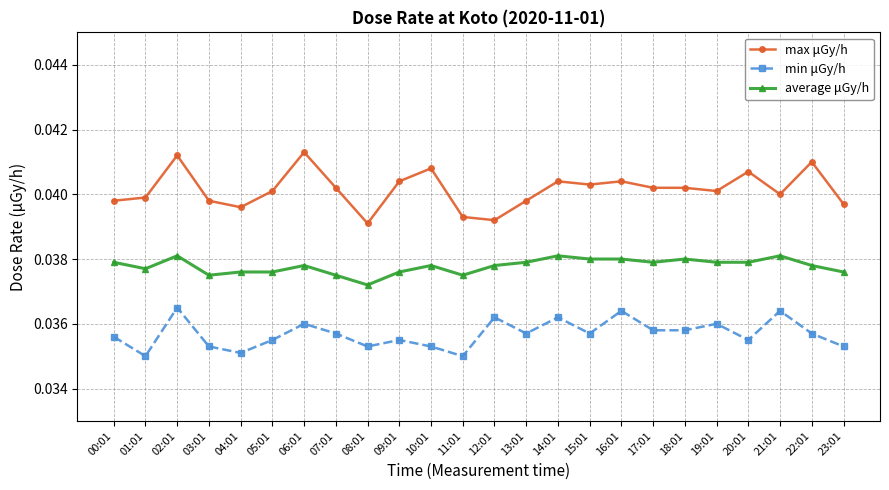

The average μGy/h series shows 0.1 at 20:01. True or false?

False